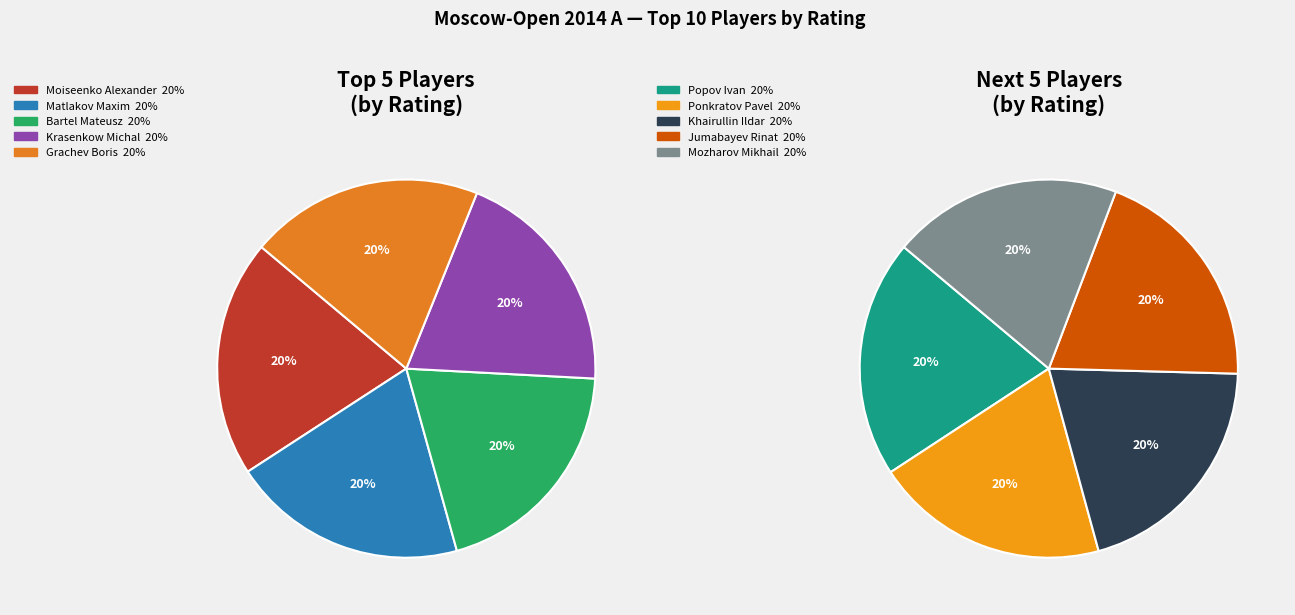

Approximately how many times larger is the value at Jumabayev Rinat compared to Krasenkow Michal?

1.0